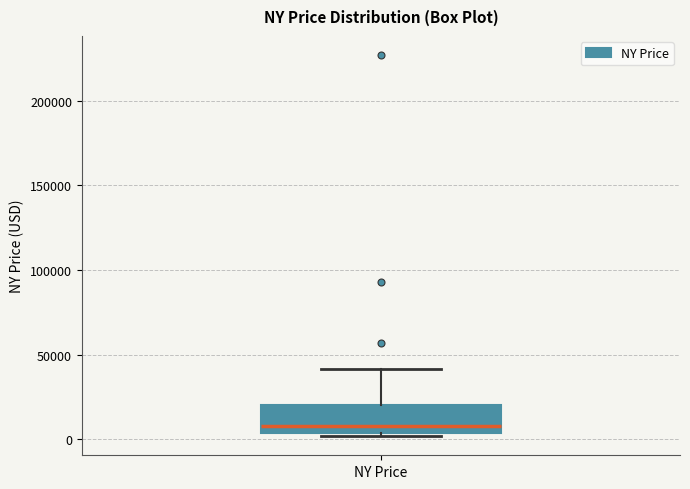

Read this box plot against the y-axis: the position of the median line, the range covered by the box, and the ends of both whiskers. The values are not printed on the chart, so give them approximately, as read against the axis.

median 10000, box 5000 to 20000, whiskers 0 to 40000